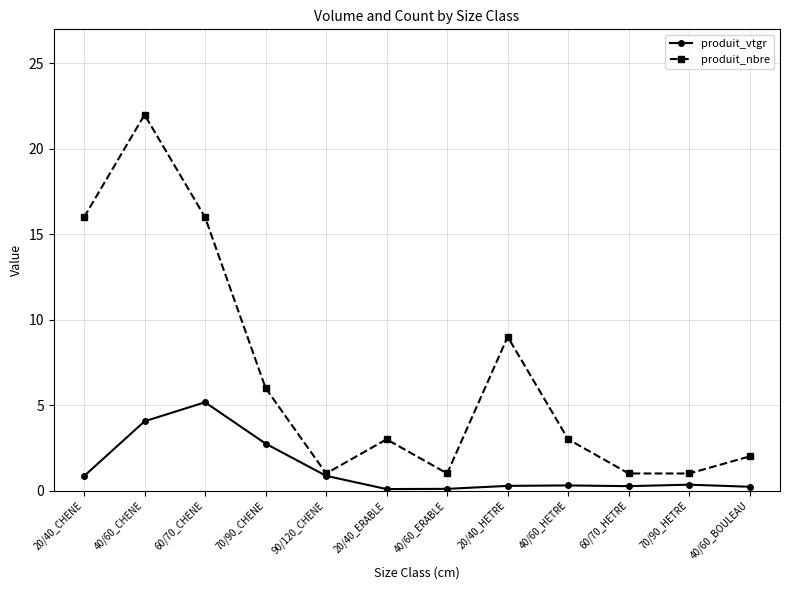

What is the spread (max minus min) of values at 40/60_CHENE?

17.9